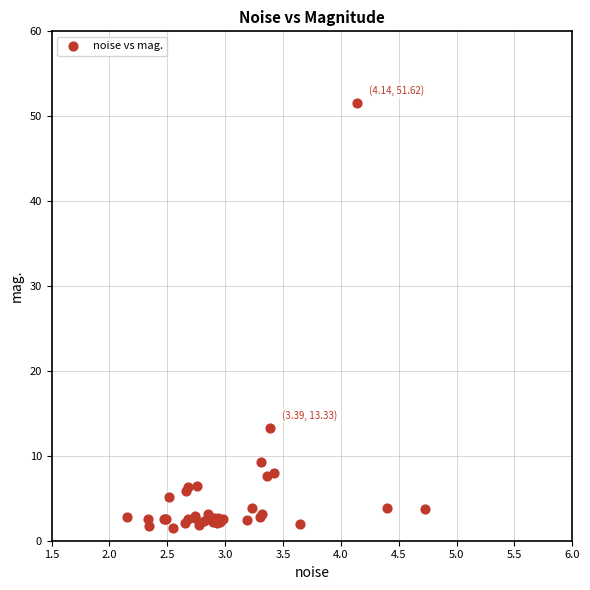

What Y value in the scatter plot is closest to 26?

13.3